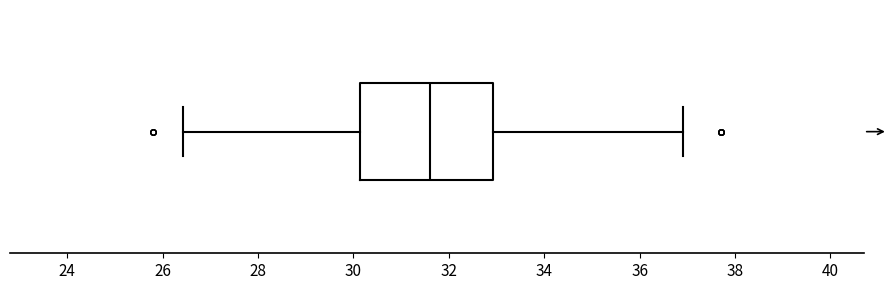

Transcribe this box plot: give where the median line is, the range the box spans, and where the two whiskers end, as read against the x-axis. The values are not printed on the chart, so give them approximately, as read against the axis.

median 31.6, box 30.2 to 33.0, whiskers 26.4 to 37.0